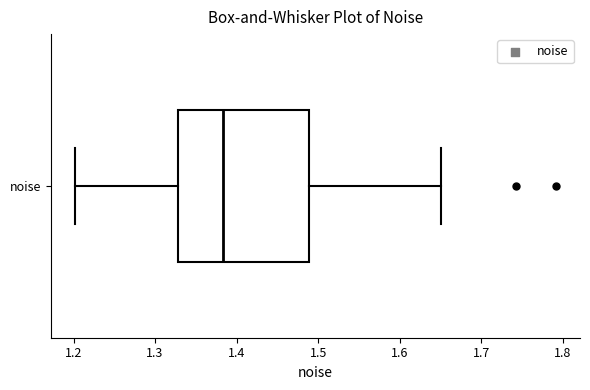

Transcribe this box plot: give where the median line is, the range the box spans, and where the two whiskers end, as read against the x-axis. The values are not printed on the chart, so give them approximately, as read against the axis.

median 1.38, box 1.33 to 1.49, whiskers 1.20 to 1.65